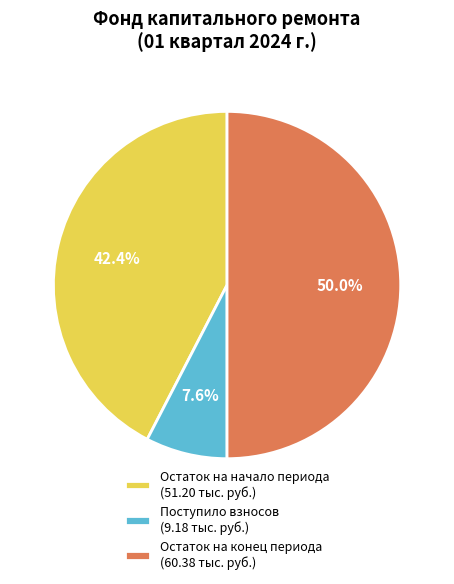

What is the ratio of the value at Остаток на конец периода (60.38 тыс. руб.) to the value at Остаток на начало периода (51.20 тыс. руб.)?

1.2